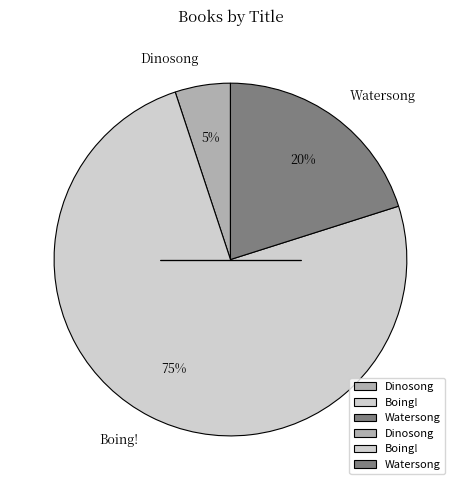

The Watersong slice represents 20% of the pie. True or false?

True